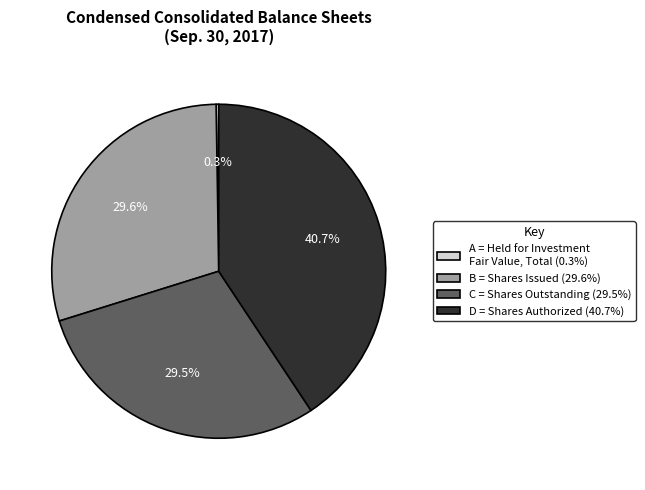

Which category has the biggest portion of the pie?

D = Shares Authorized (40.7%)